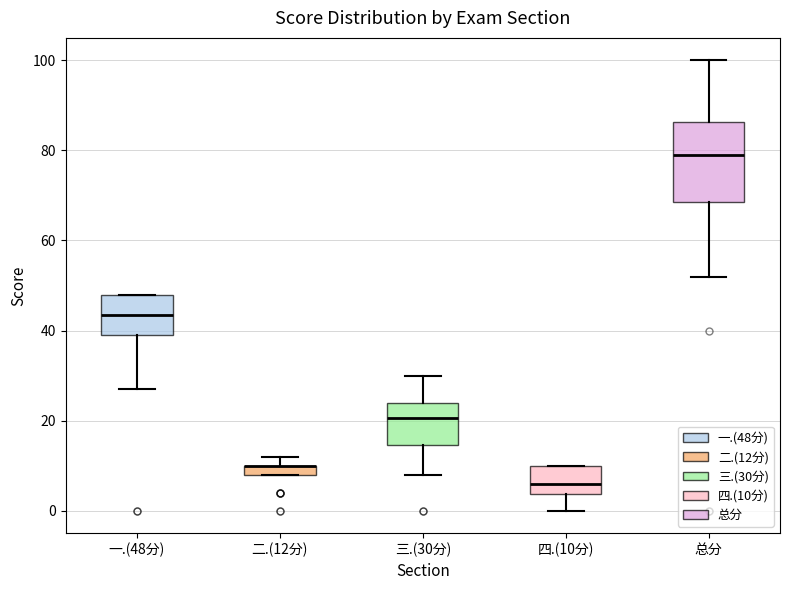

Where does the median line of the box for 三.(30分) sit on the y-axis? The values are not printed on the chart, so give them approximately, as read against the axis.

20